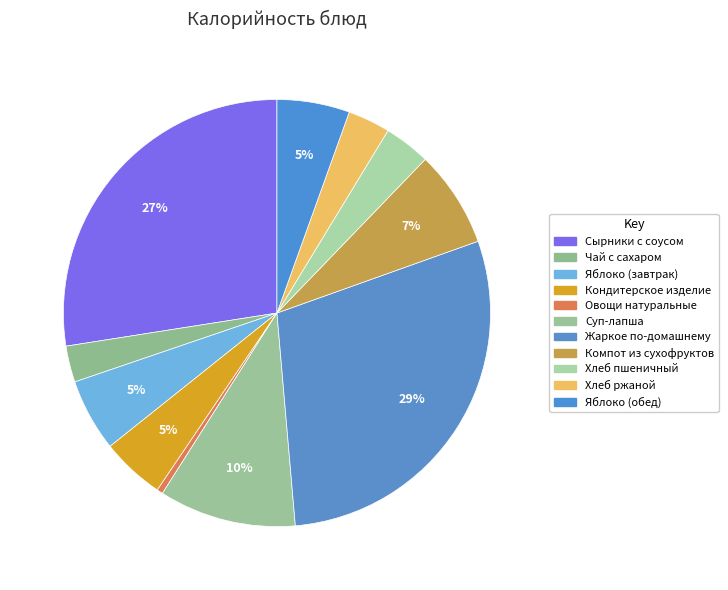

How many segments does this pie chart have?

11